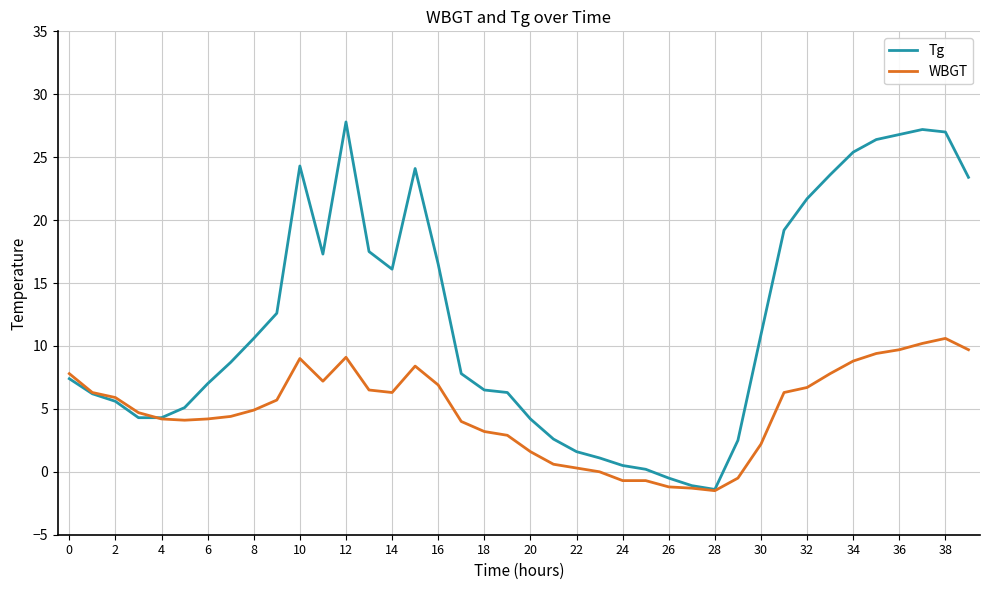

Which series has the largest total across all categories?

Tg